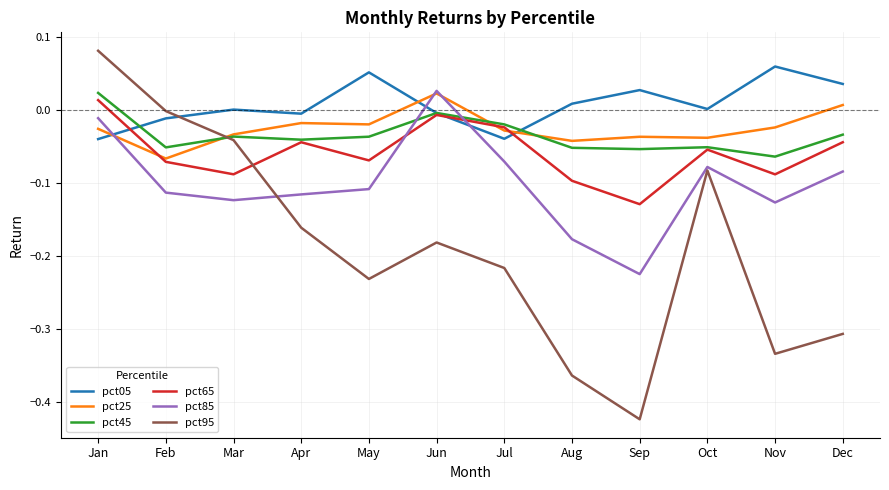

How many intersections are there between pct95 and pct25?

1